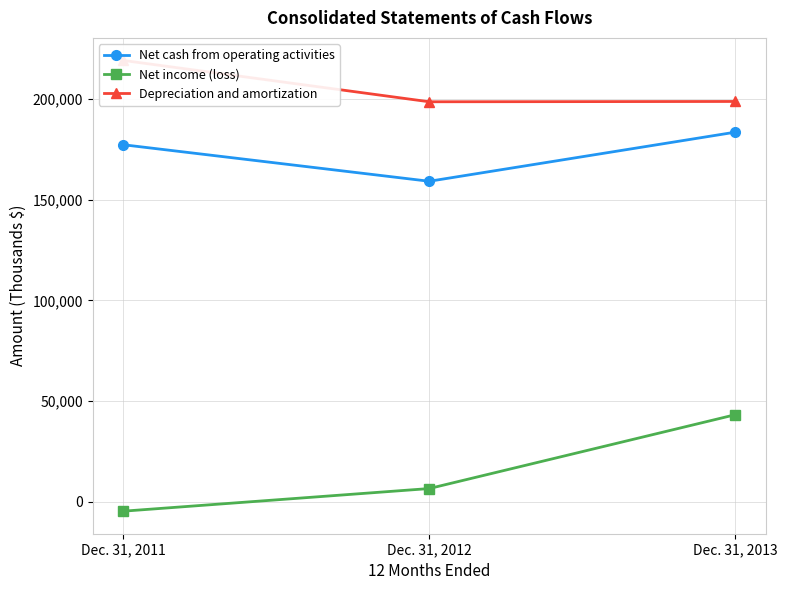

What is the smallest value displayed?

-4715